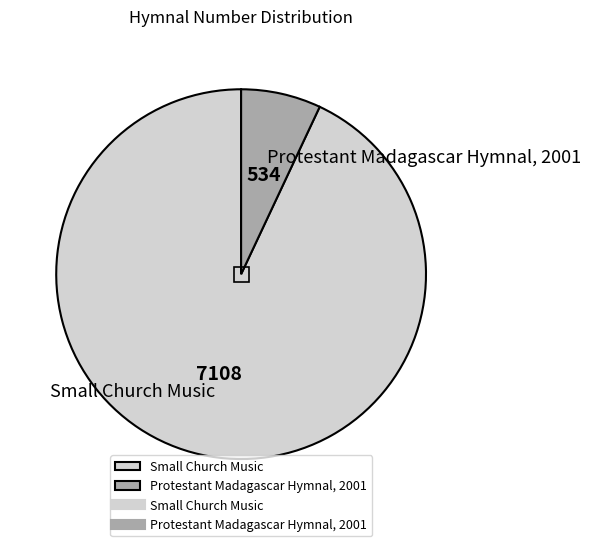

Does any single category account for the majority?

Yes